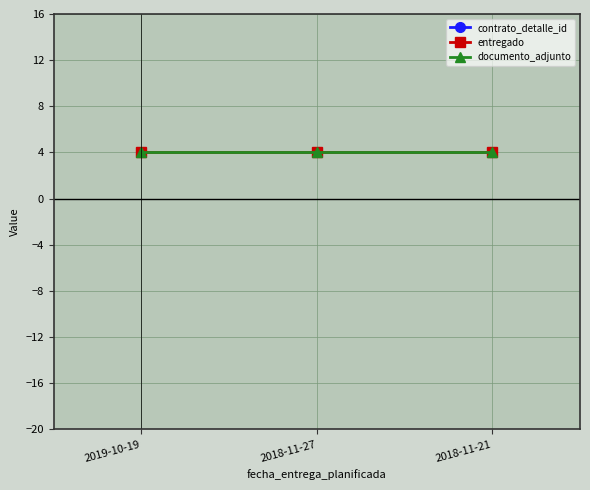

What are all the series names shown in the legend?

contrato_detalle_id, entregado, documento_adjunto